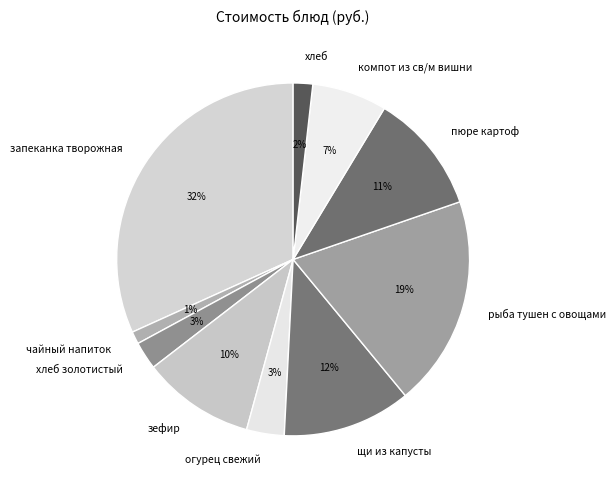

Do огурец свежий and хлеб together represent more than half of the pie?

No